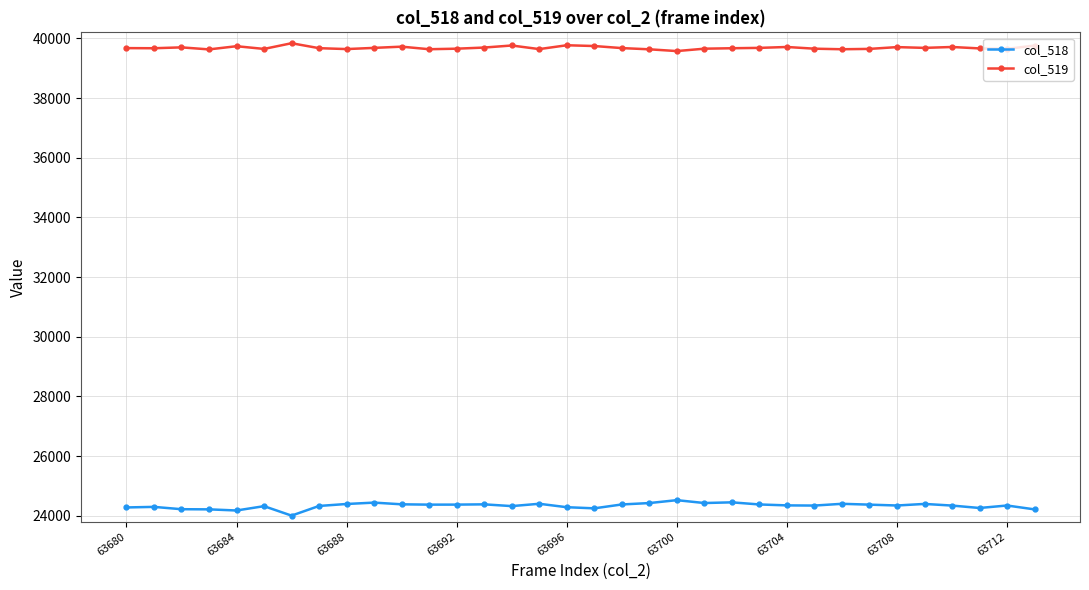

True or false: col_518 and col_519 cross at least once.

False